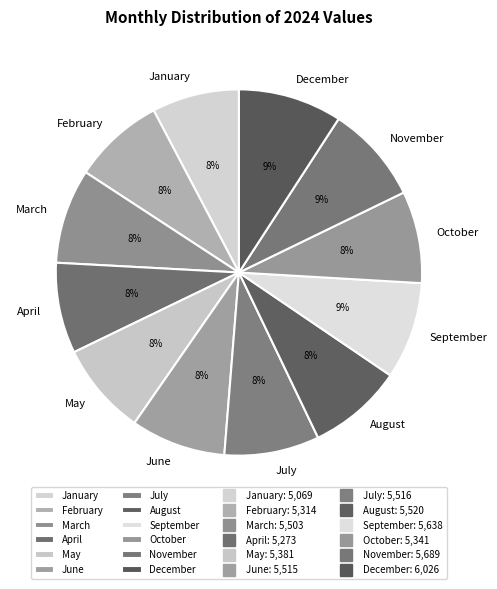

Does any single category account for the majority?

No